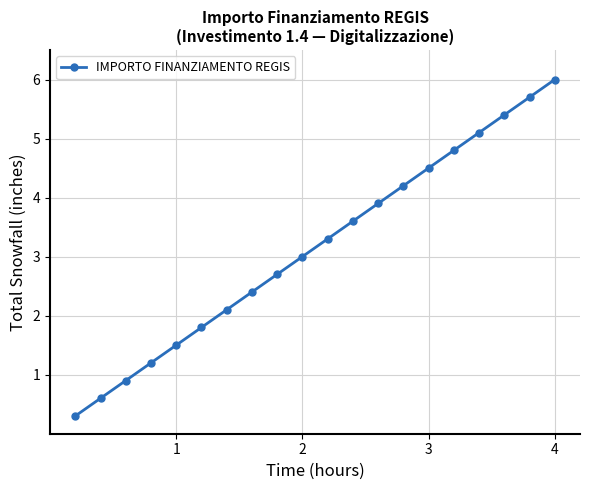

What is the maximum value shown in the chart?

6.0